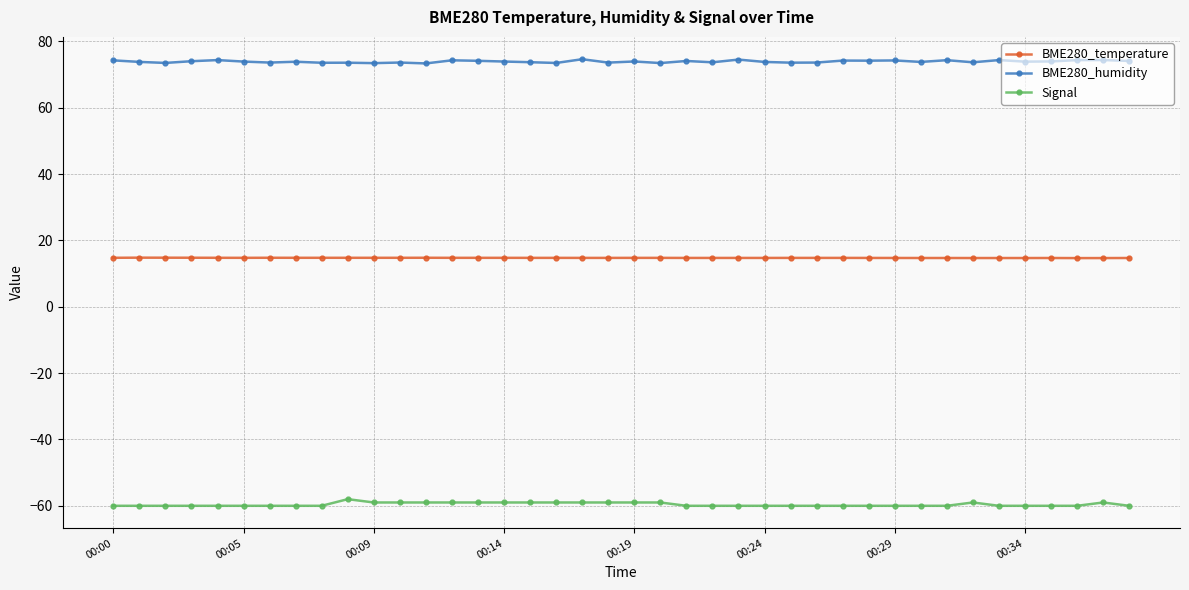

True or false: BME280_humidity has more than 1 interior local peaks.

True